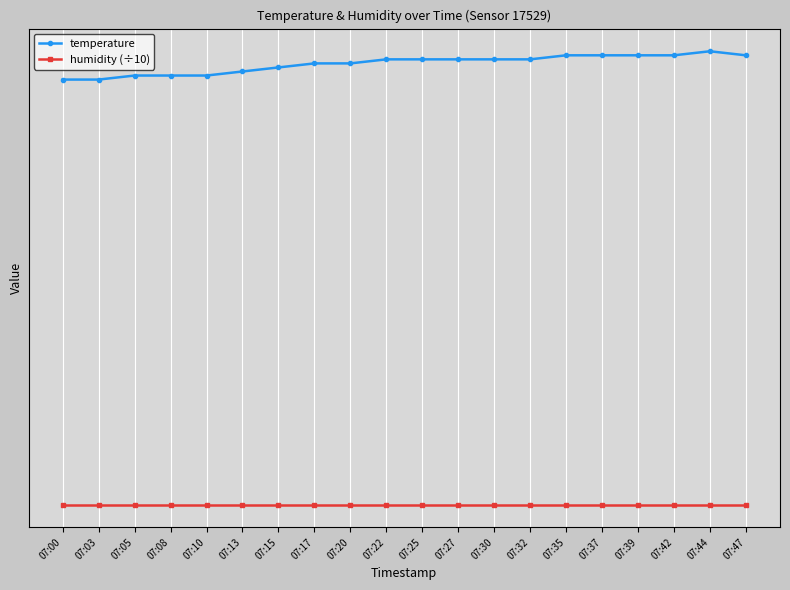

What is the difference between the highest and lowest values at 07:42?

11.1